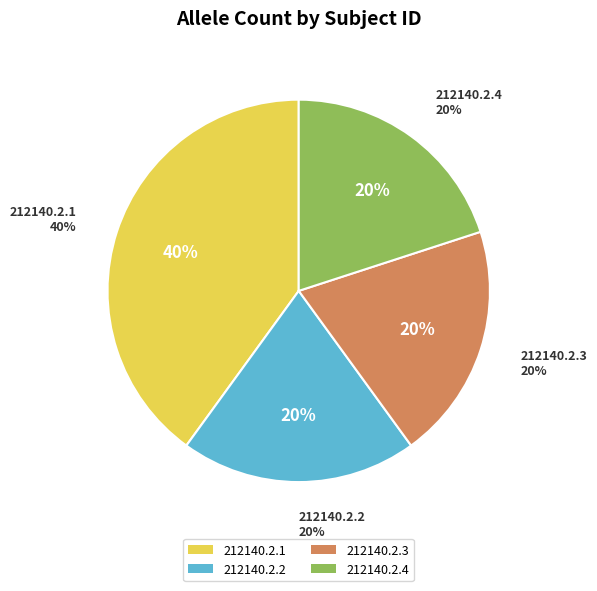

Rank the categories by value from lowest to highest.

212140.2.2, 212140.2.3, 212140.2.4, 212140.2.1